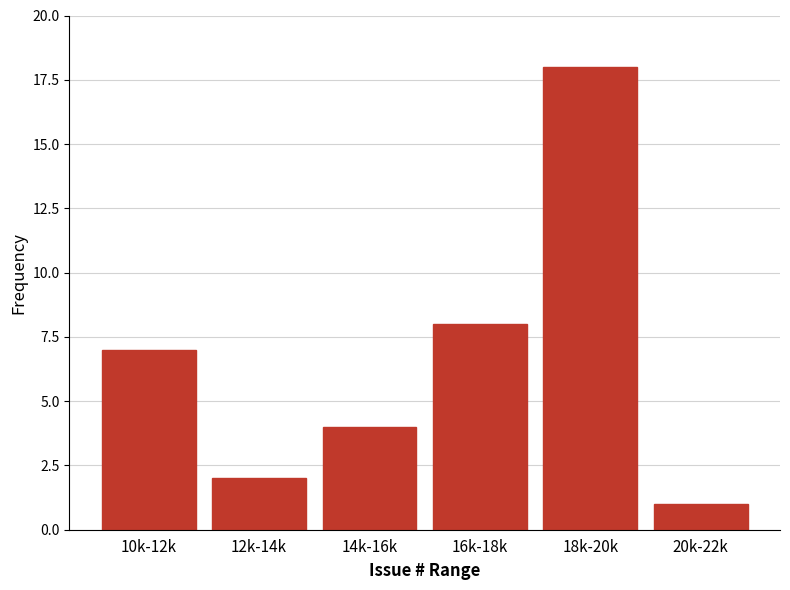

Reading left to right, transcribe all the data shown in this chart.

7	2	4	8	18	1